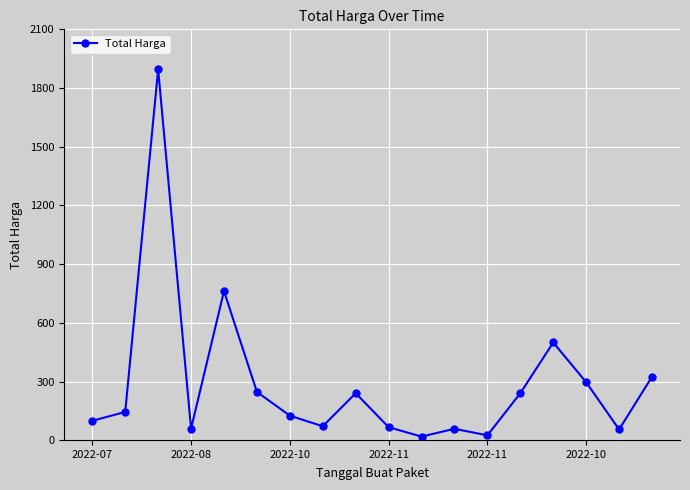

At which label is the value closest to 191450000?

2022-11